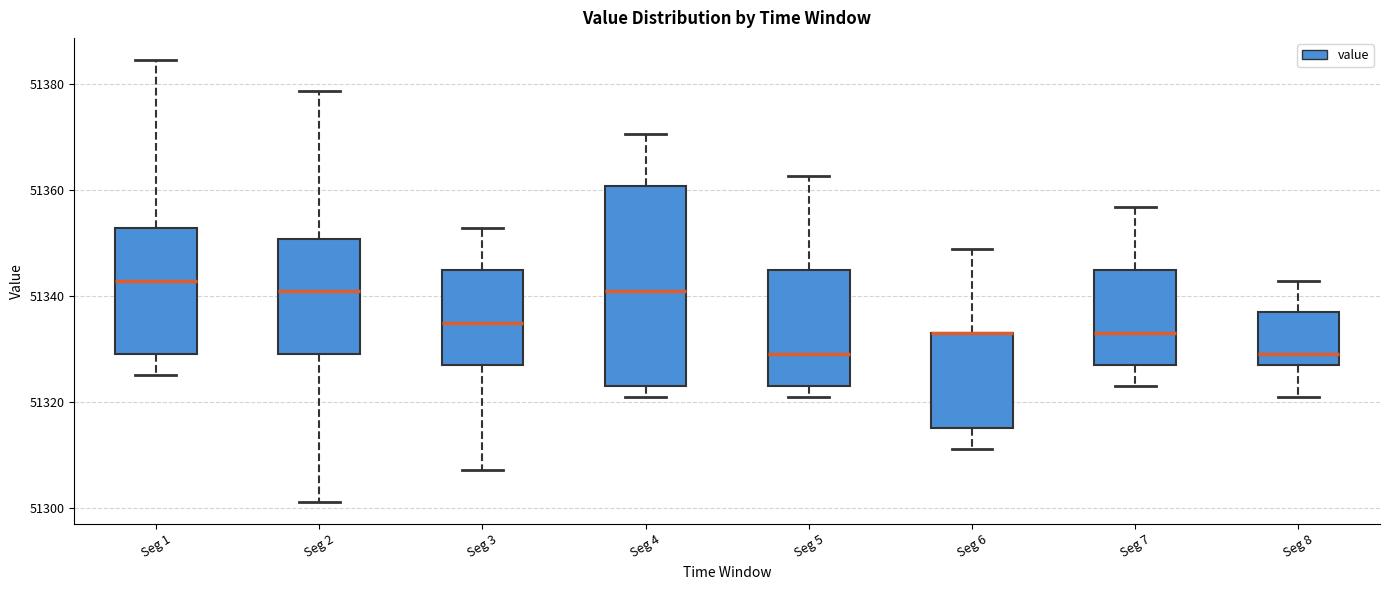

Reading left to right, read every box against the y-axis: the position of its median line, the range the box covers, and the ends of its whiskers. The values are not printed on the chart, so give them approximately, as read against the axis.

Seg 1: median 51342, box 51328 to 51352, whiskers 51324 to 51384
Seg 2: median 51340, box 51328 to 51350, whiskers 51302 to 51378
Seg 3: median 51334, box 51326 to 51344, whiskers 51308 to 51352
Seg 4: median 51340, box 51322 to 51360, whiskers 51322 (just below the box's lower edge) to 51370
Seg 5: median 51328, box 51322 to 51344, whiskers 51322 (just below the box's lower edge) to 51362
Seg 6: median 51332 (drawn on the box's upper edge), box 51316 to 51332, whiskers 51312 to 51348
Seg 7: median 51332, box 51326 to 51344, whiskers 51322 to 51356
Seg 8: median 51328, box 51326 to 51336, whiskers 51322 to 51342